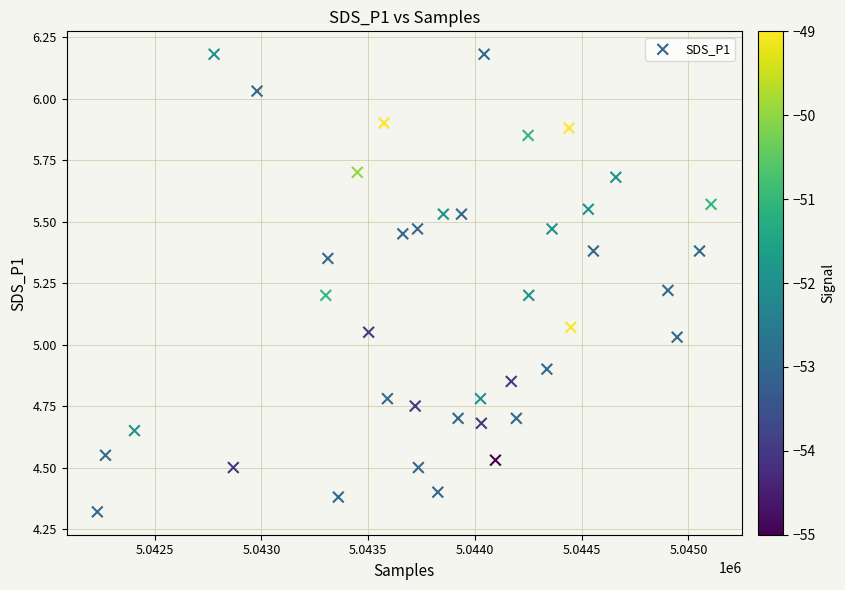

What is the range of X values (max minus min)?

2875.0